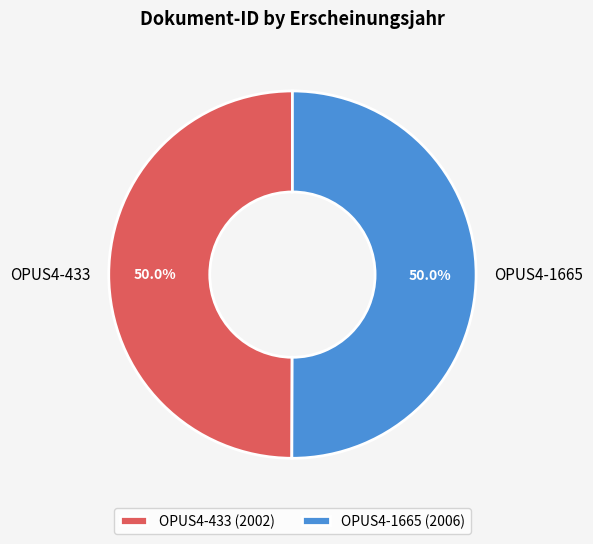

How much of the chart is everything except OPUS4-1665?

50.0%